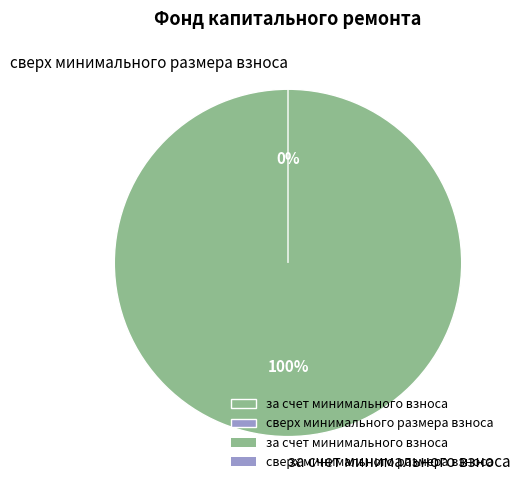

Rank the categories by value from lowest to highest.

сверх минимального размера взноса, за счет минимального взноса